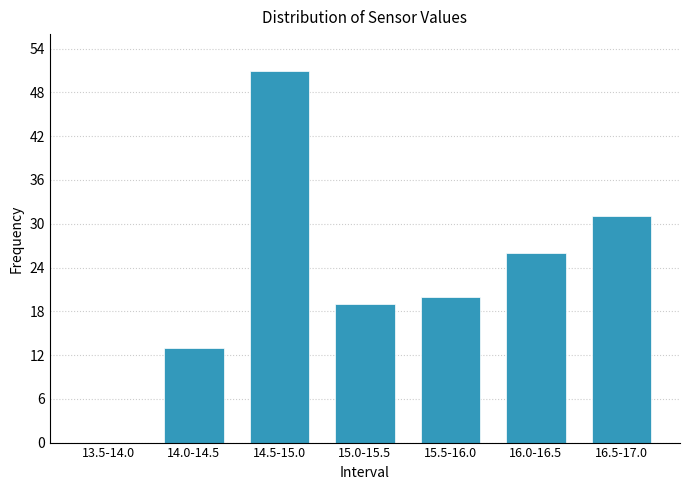

Reading left to right, what are all the values shown in this chart?

13.5-14.0=0	14.0-14.5=13	14.5-15.0=51	15.0-15.5=19	15.5-16.0=20	16.0-16.5=26	16.5-17.0=31